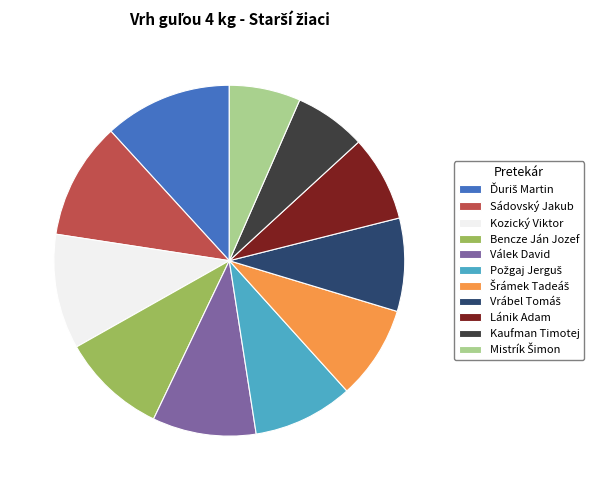

Is it true that Kozický Viktor is 1% of the pie?

False